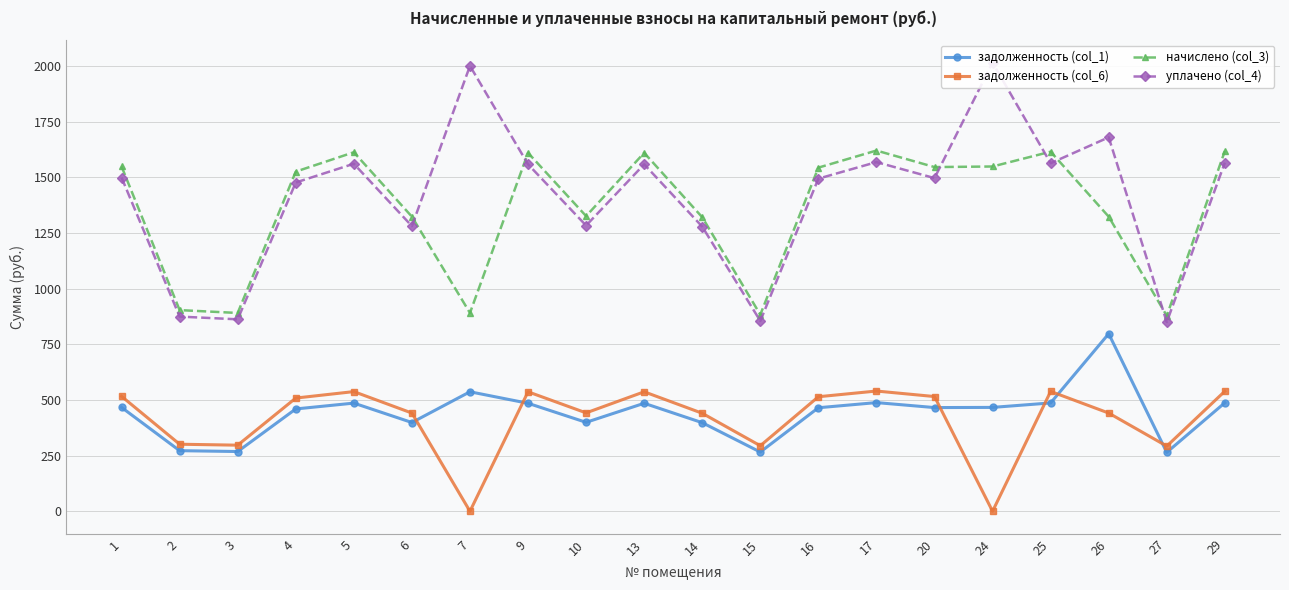

How many interior local valleys does the начислено (col_3) series have?

6